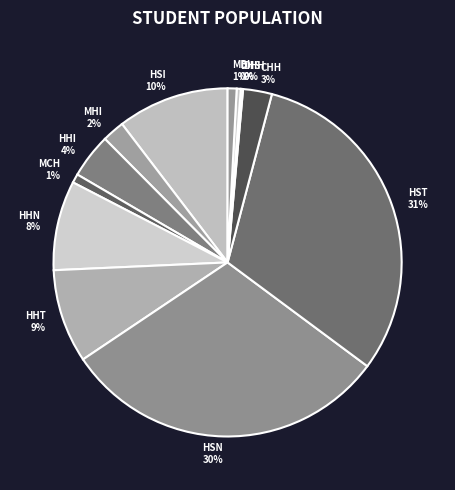

Combined, do HST and MBI account for over 50%?

No